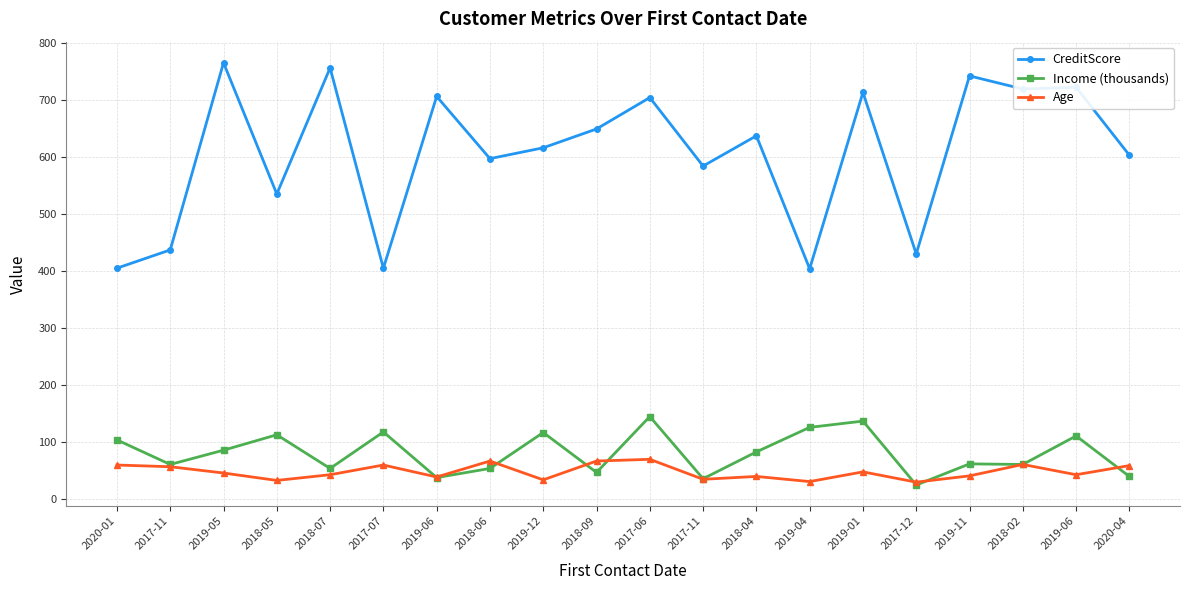

How many distinct data groups are displayed?

3